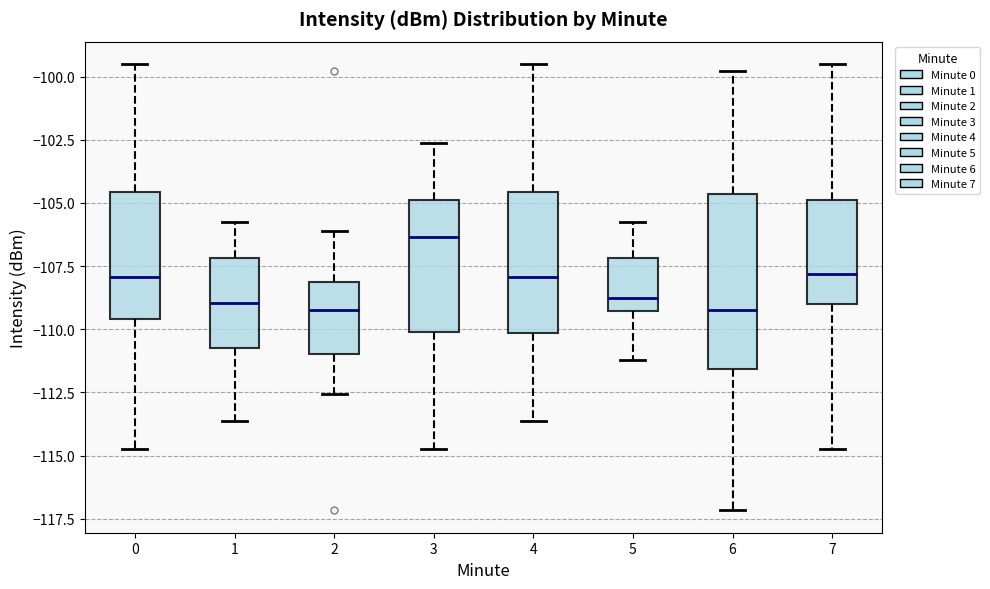

Comparing the boxes themselves (not the whiskers), which one is the tallest?

6